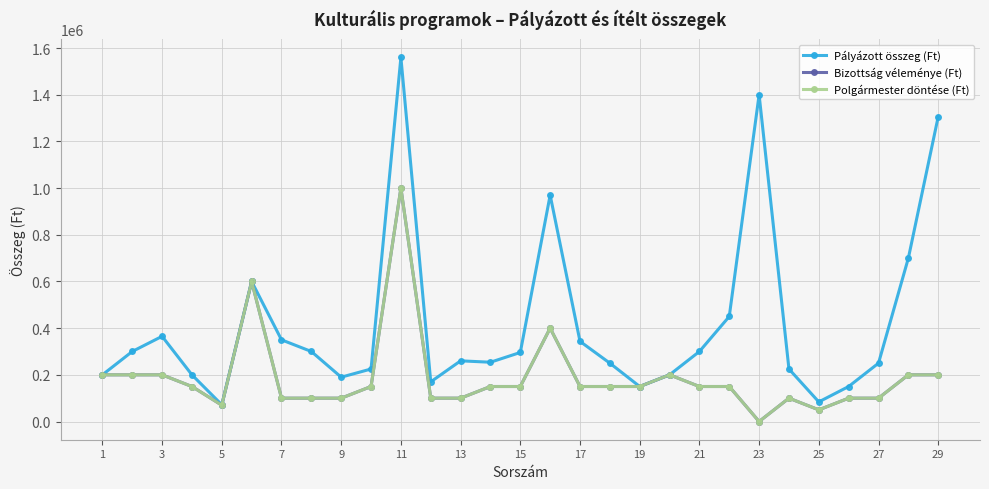

True or false: Bizottság véleménye (Ft) and Pályázott összeg (Ft) intersect in this chart.

False